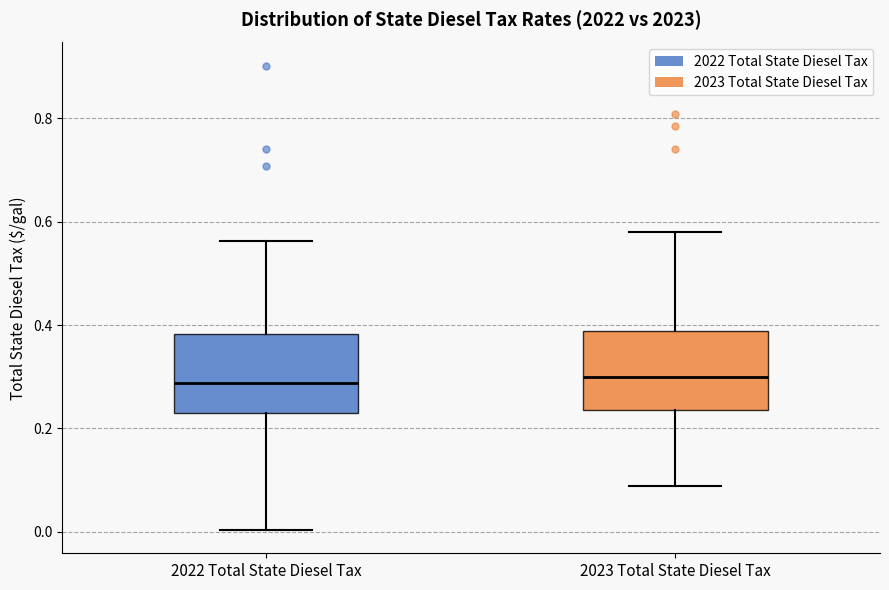

Reading left to right, transcribe this box plot: for each box, give where its median line is, the range the box spans, and where its two whiskers end, as read against the y-axis. The values are not printed on the chart, so give them approximately, as read against the axis.

2022 Total State Diesel Tax: median 0.28, box 0.22 to 0.38, whiskers 0.00 to 0.56
2023 Total State Diesel Tax: median 0.30, box 0.24 to 0.38, whiskers 0.08 to 0.58